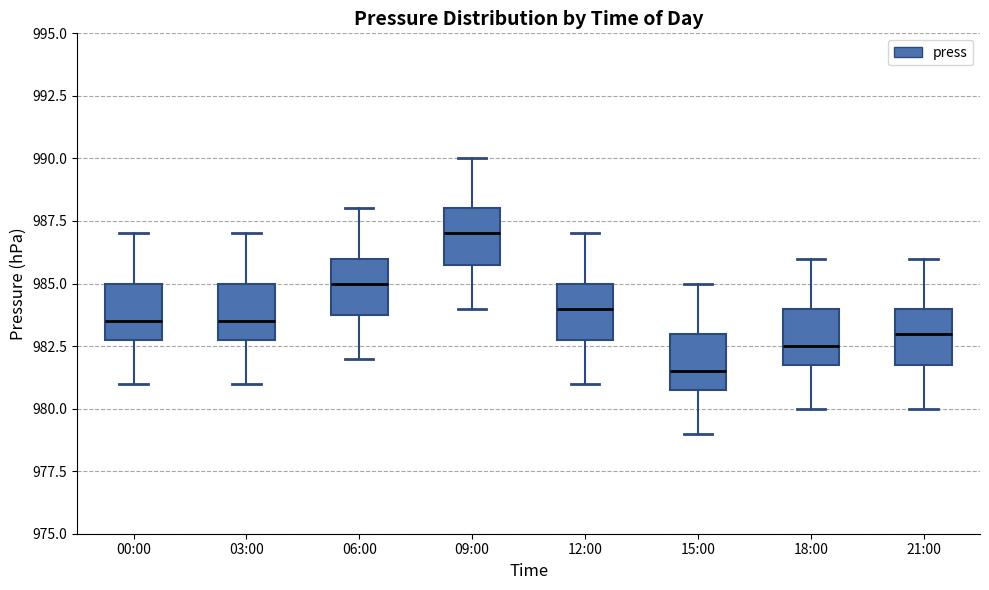

Which box has the lowest median line?

15:00